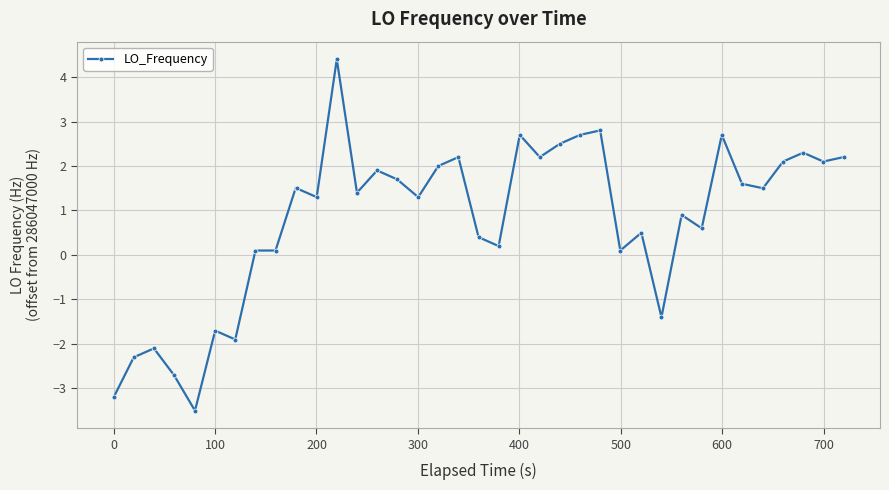

What is the value of the 6th point from the left?

-1.7